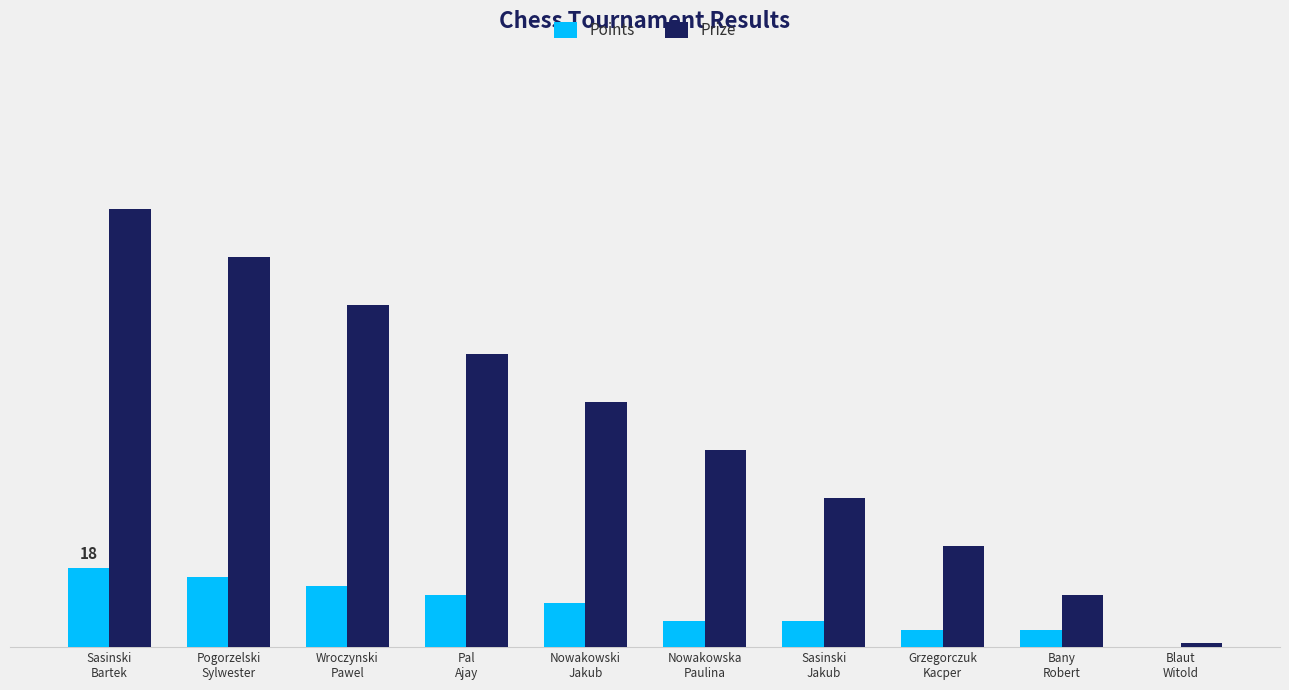

Is the value of Points at Bany
Robert greater than the value of Prize at Wroczynski
Pawel?

No